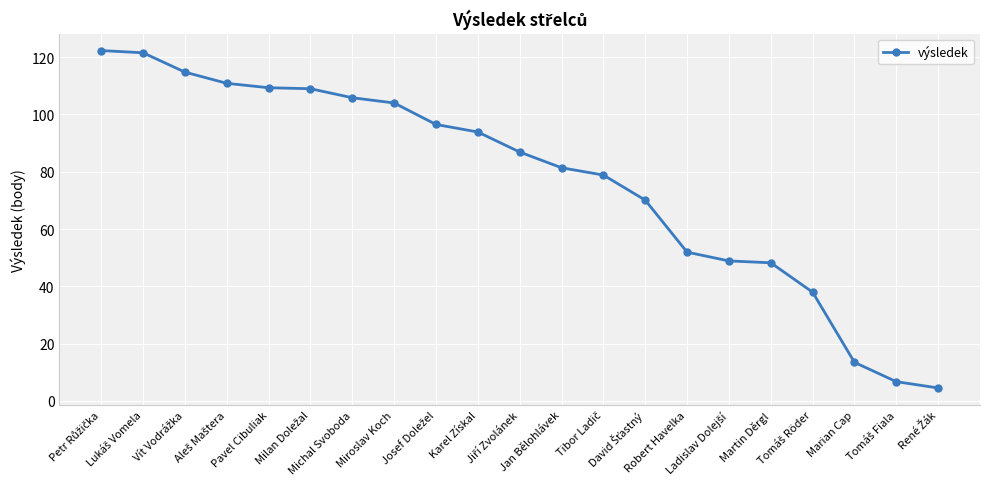

How many lines are shown in the chart?

1